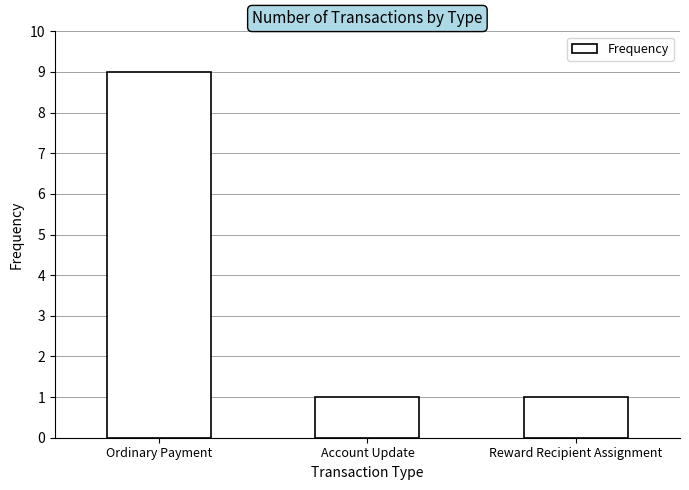

What is the difference between the maximum and second lowest values?

8